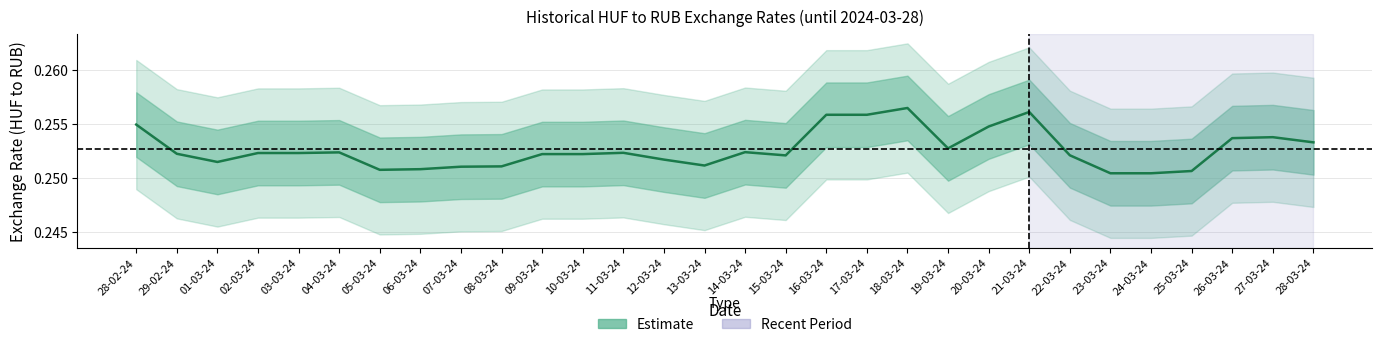

What is the sum of all values?

7.6